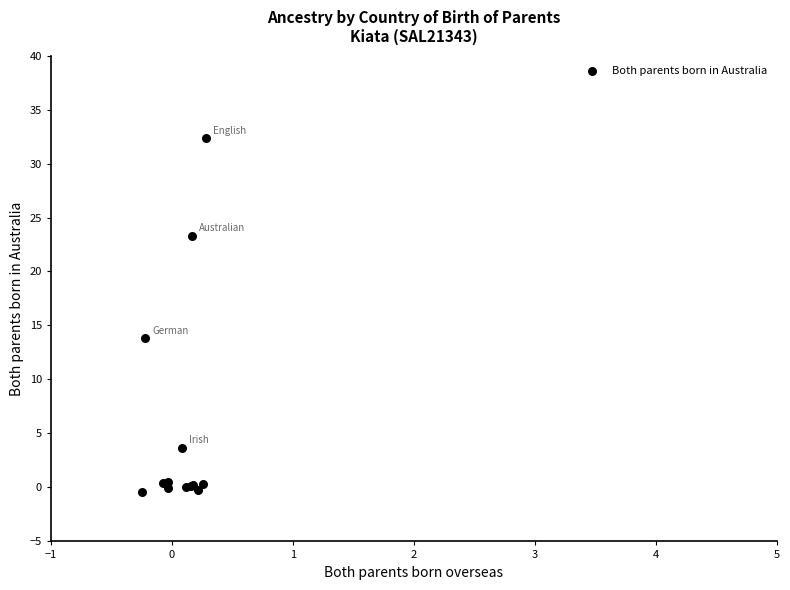

What Y value in the scatter plot is closest to 15?

13.9